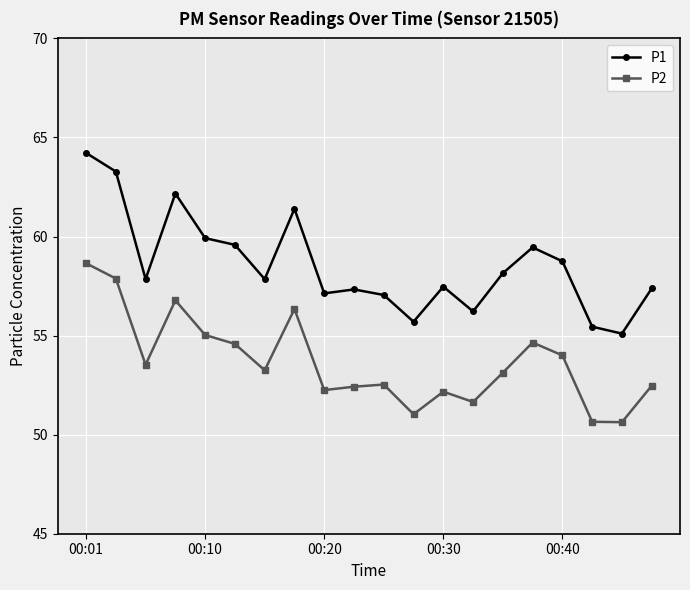

What is the difference between the second highest and second lowest values in the P2 series?

7.2